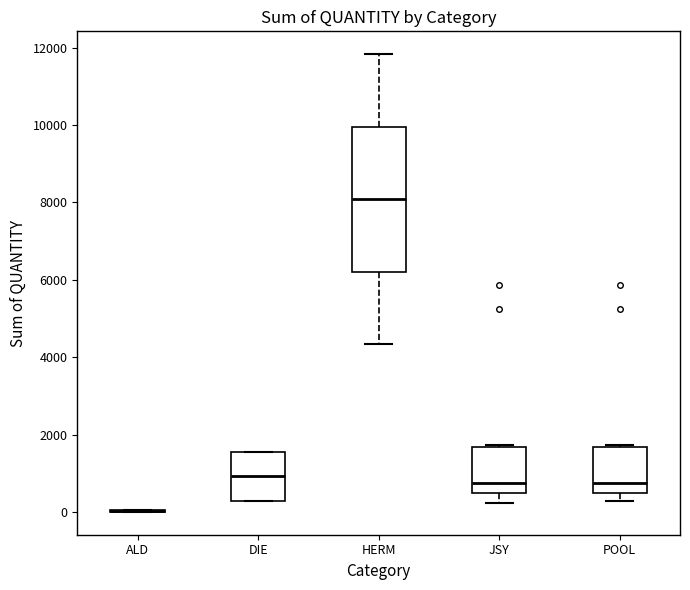

Reading left to right, read every box against the y-axis: the position of its median line, the range the box covers, and the ends of its whiskers. The values are not printed on the chart, so give them approximately, as read against the axis.

ALD: box collapsed to a line at 0, whiskers 0 to 0
DIE: median 1000, box 200 to 1600, whiskers 200 to 1600
HERM: median 8000, box 6200 to 10000, whiskers 4400 to 11800
JSY: median 800, box 400 to 1600, whiskers 200 to 1800
POOL: median 800, box 400 to 1600, whiskers 200 to 1800